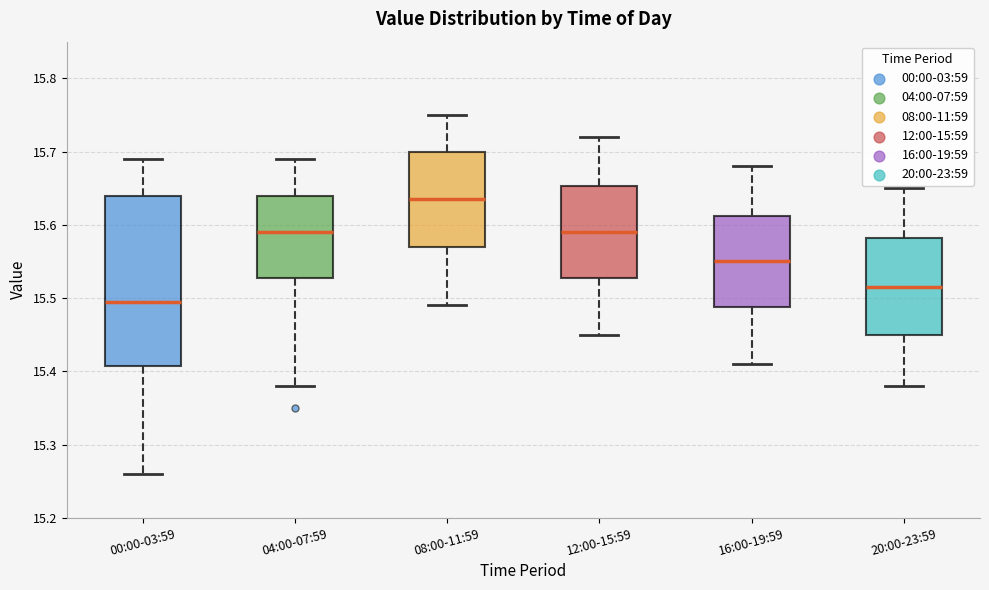

Comparing the boxes themselves (not the whiskers), which one is the tallest?

00:00-03:59